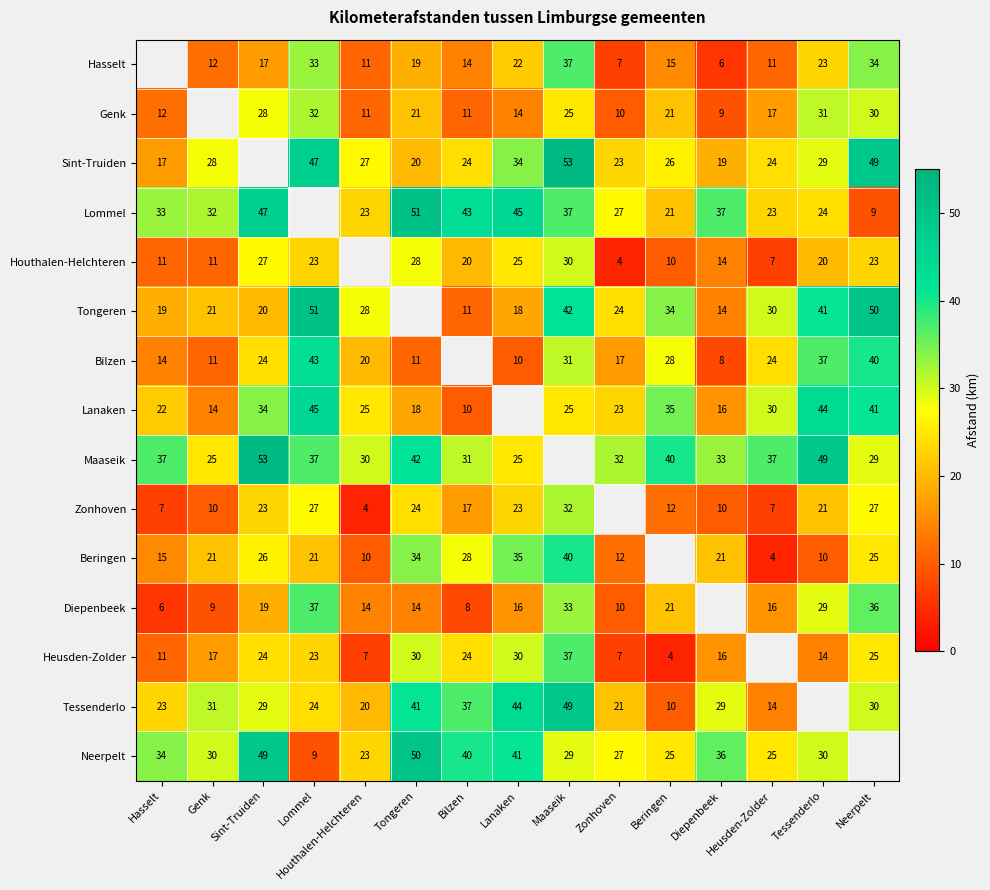

Is it true that Heusden-Zolder equals 33 at Lommel?

False